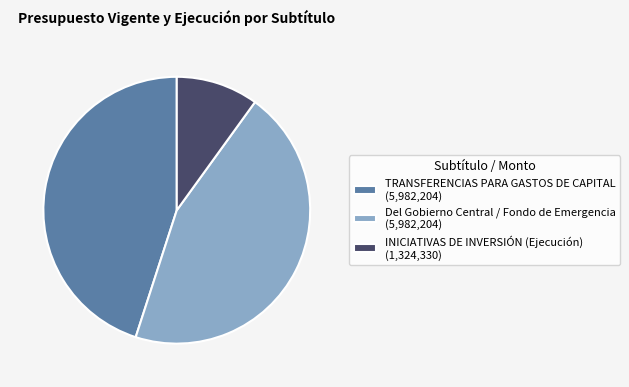

Do TRANSFERENCIAS PARA GASTOS DE CAPITAL and INICIATIVAS DE INVERSIÓN (Ejecución) together represent more than half of the pie?

Yes